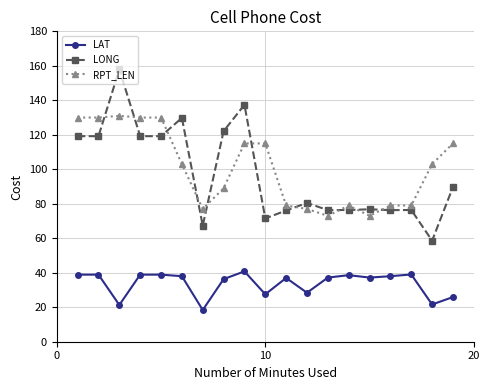

True or false: LAT and LONG cross at least once.

False